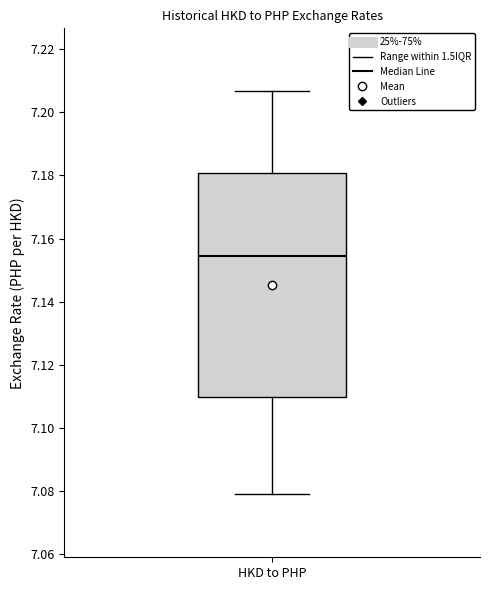

Read this box plot against the y-axis: the position of the median line, the range covered by the box, and the ends of both whiskers. The values are not printed on the chart, so give them approximately, as read against the axis.

median 7.154, box 7.110 to 7.180, whiskers 7.080 to 7.206